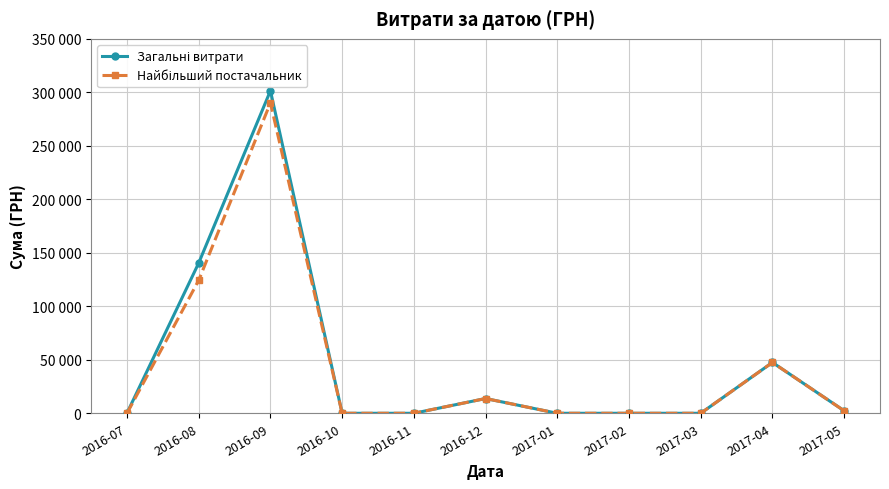

How many interior local peaks does the Найбільший постачальник series have?

3